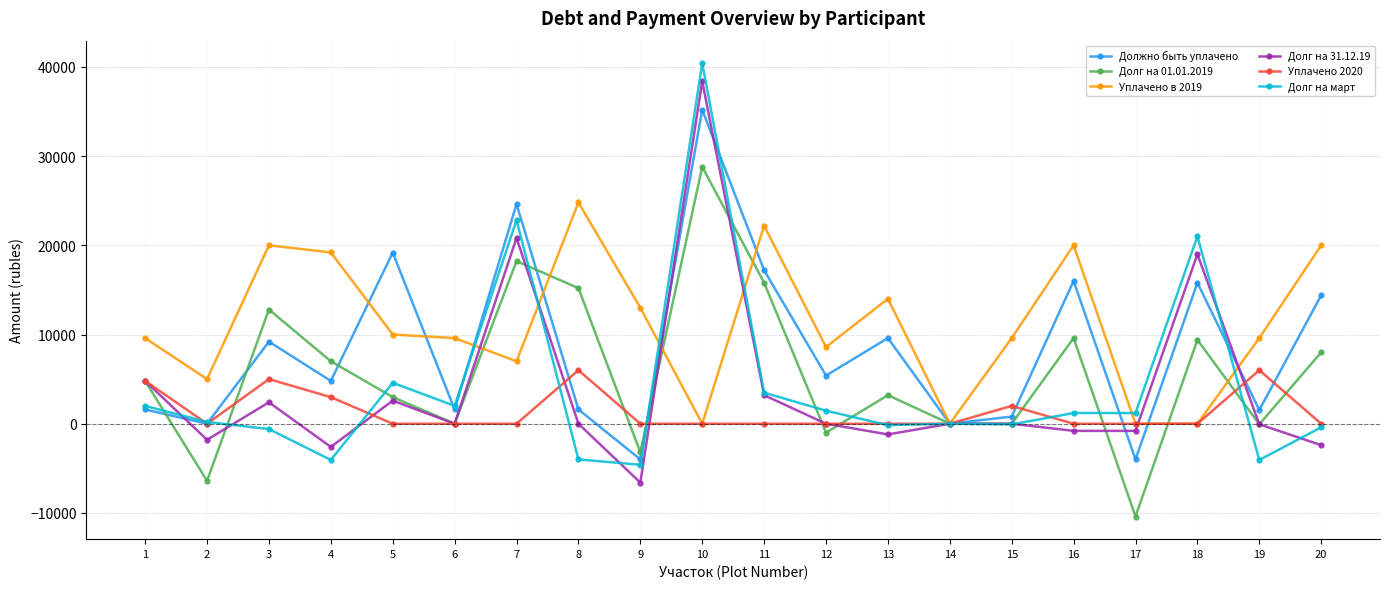

True or false: Уплачено в 2019 has more than 2 interior local peaks.

True